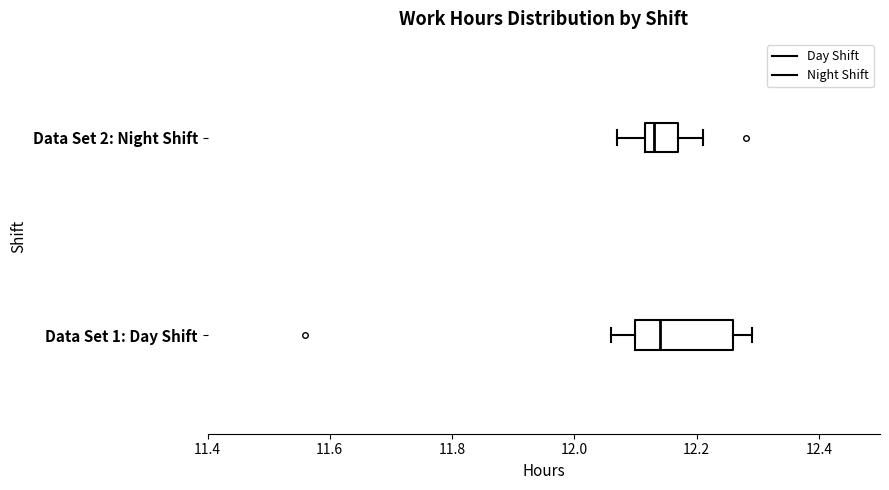

Which box is the widest, from its left edge to its right edge?

Data Set 1: Day Shift